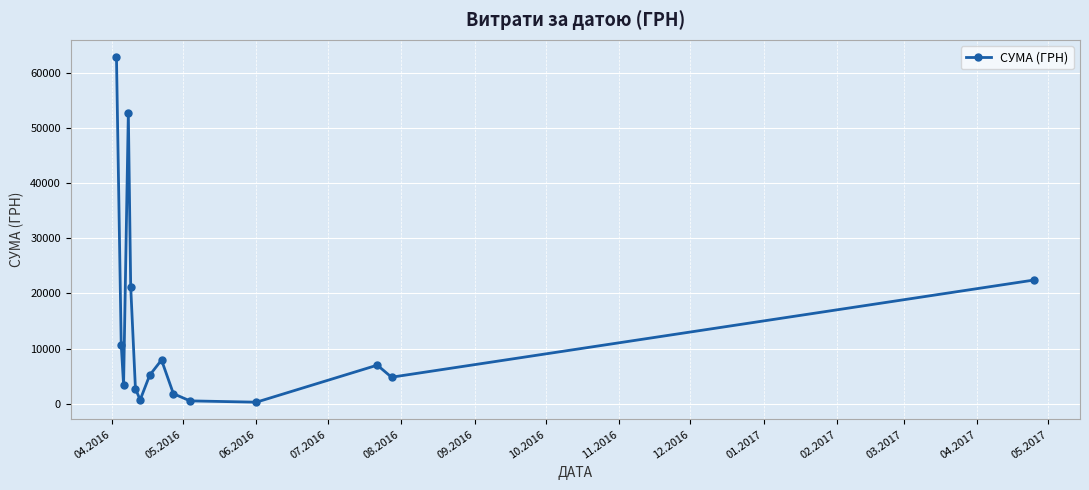

What is the minimum value shown in the chart?

264.0